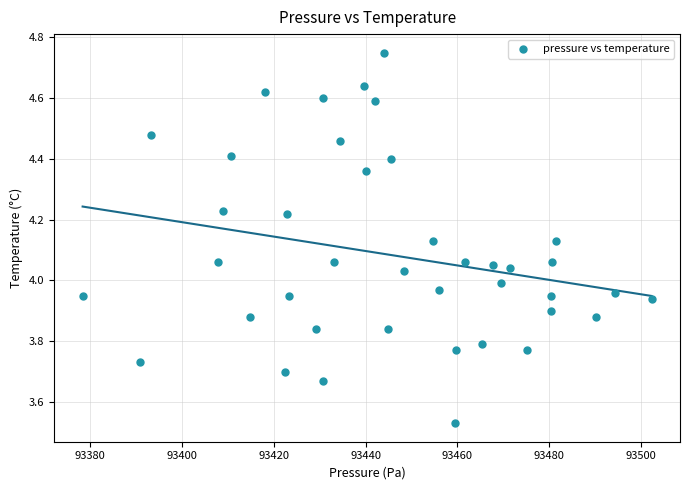

What is the range of Y values (max minus min)?

1.2